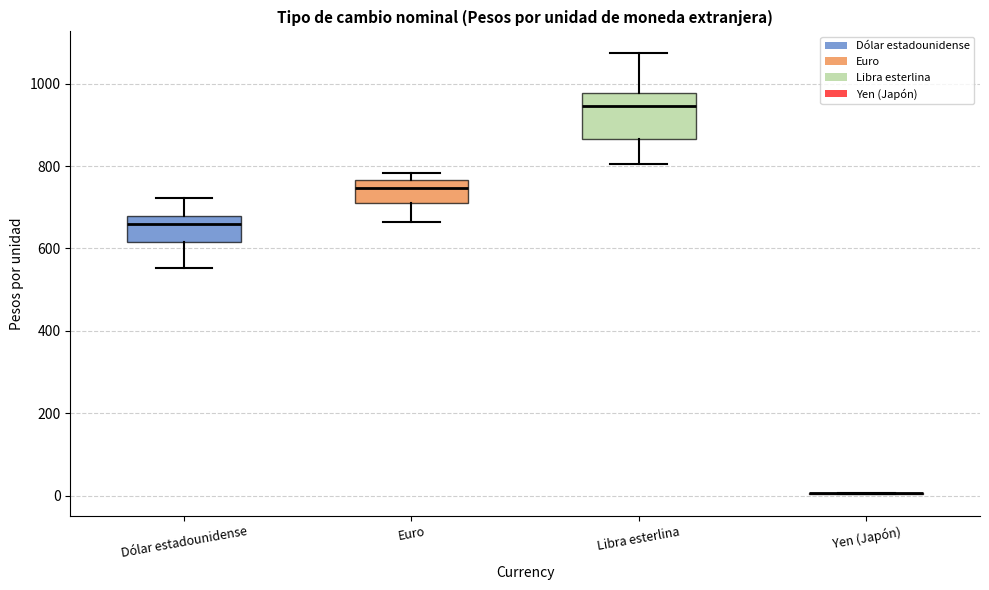

Comparing the boxes themselves (not the whiskers), which one is the tallest?

Libra esterlina